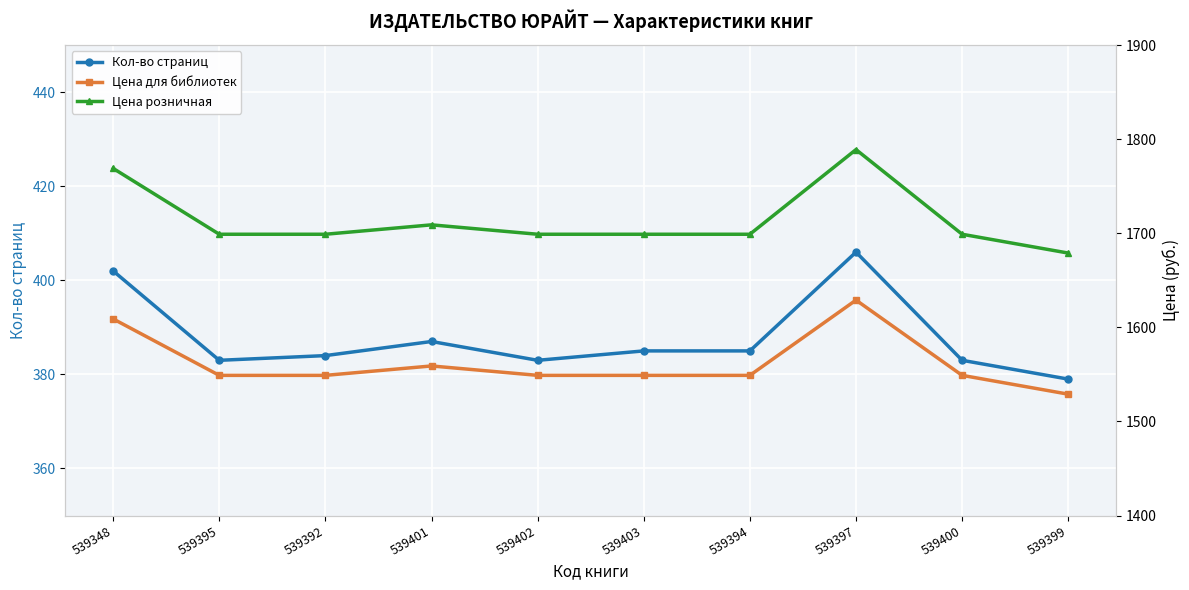

Where does the Кол-во страниц series first go above 385?

539348